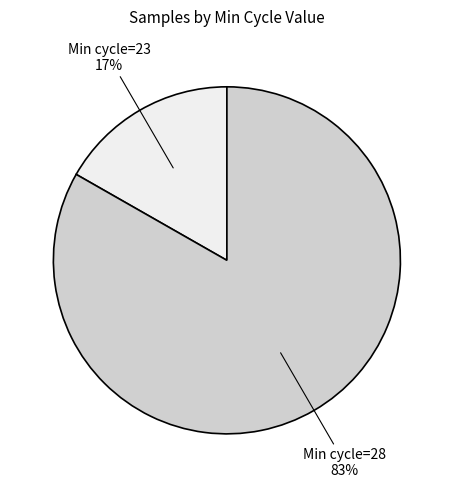

Is there a majority slice in this chart?

Yes